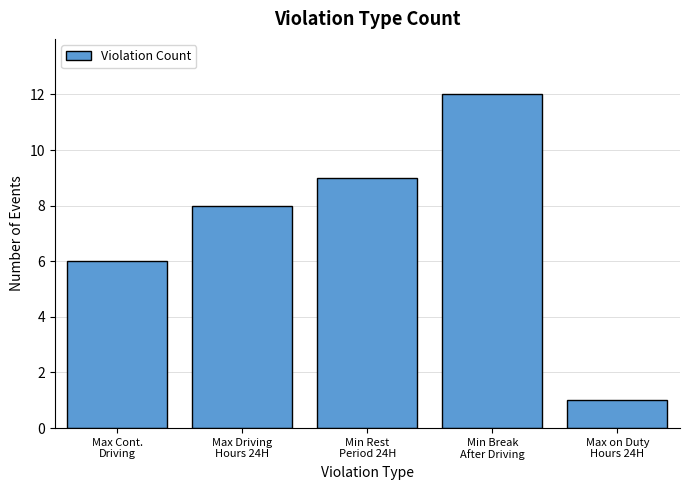

Reading left to right, list all the values displayed in this chart.

6	8	9	12	1